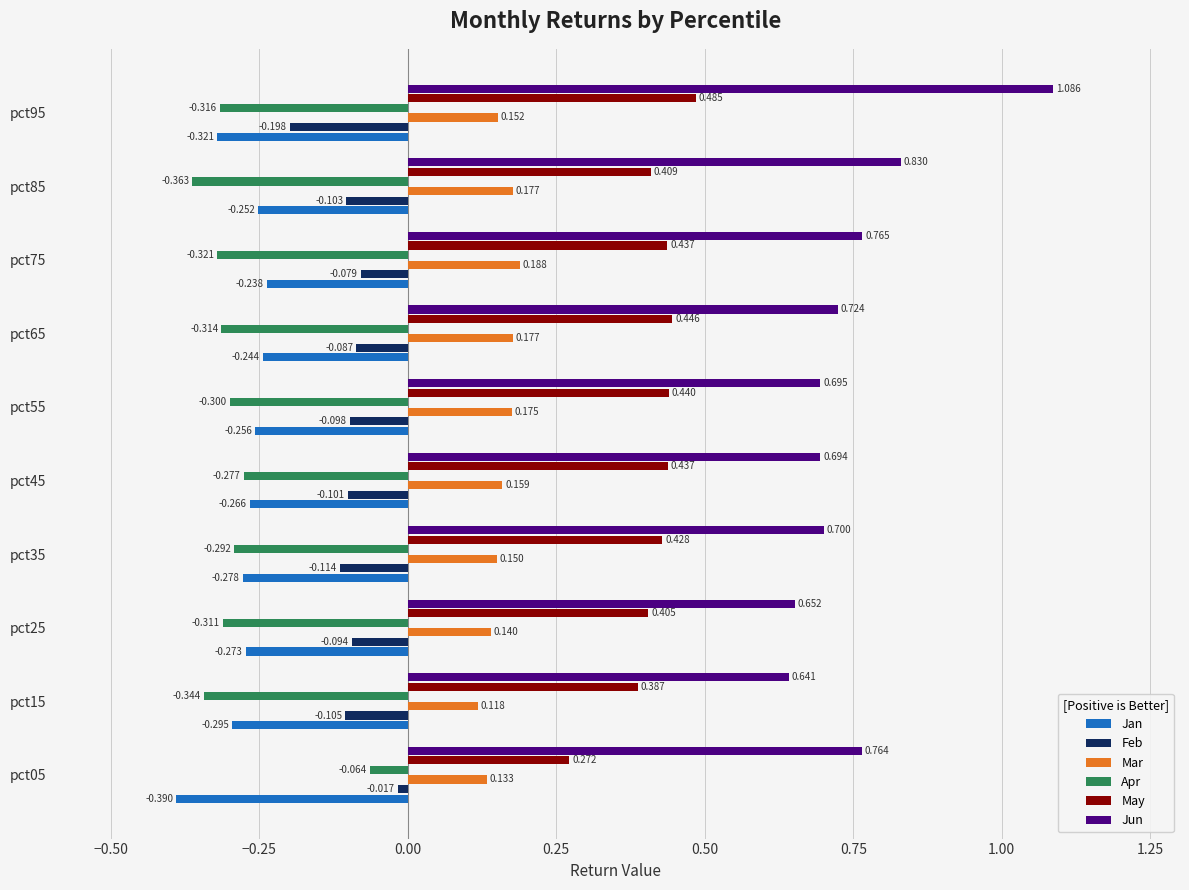

Between pct05 and pct25, which series saw the biggest shift?

Apr